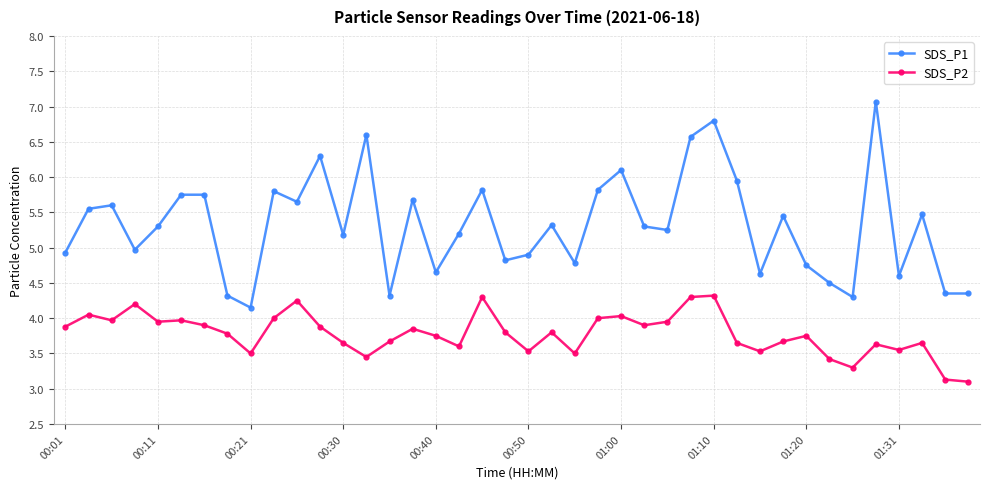

What is the value of the SDS_P2 point at the 9th from the left?

3.5